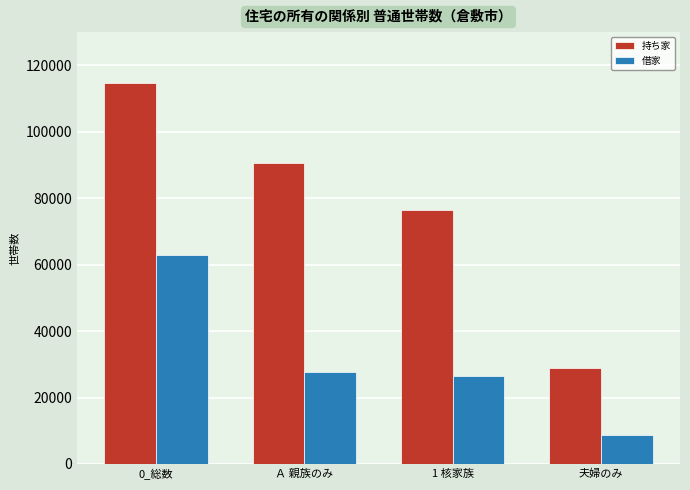

At how many categories does at least one series exceed 55644?

3